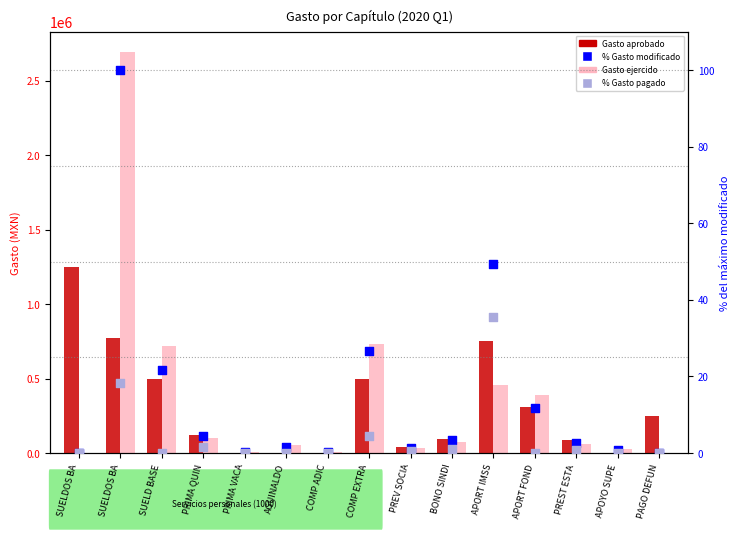

At which category is the sum across all series the highest?

SUELDOS BA